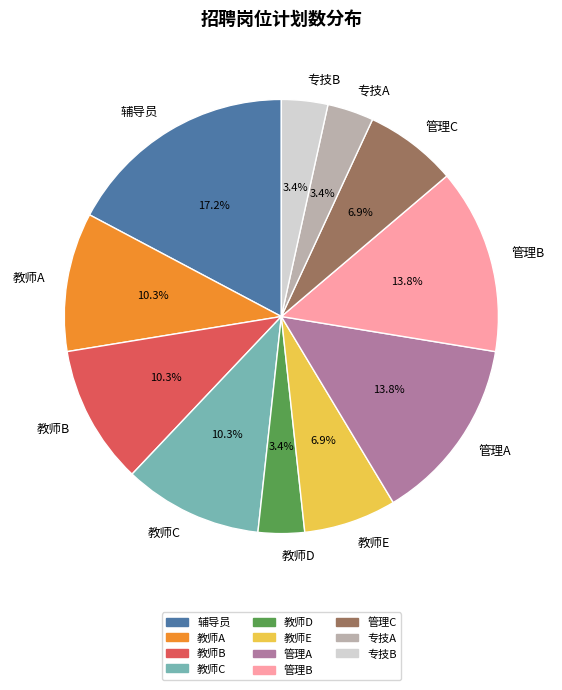

What is the largest slice in the pie chart?

辅导员